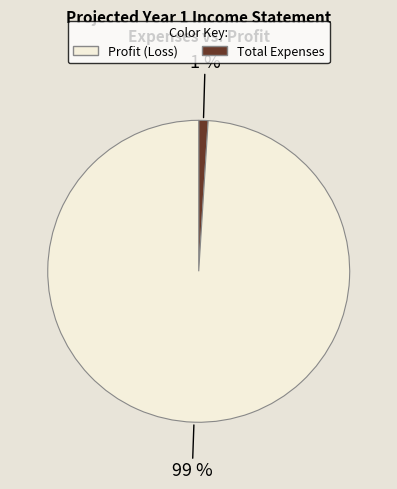

Count the number of slices in the pie.

2